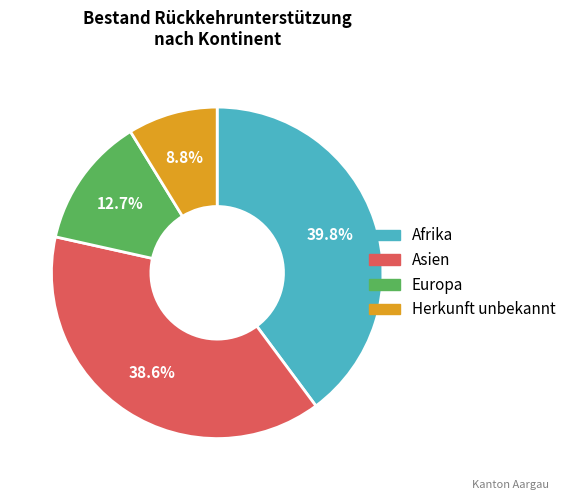

Is there a majority slice in this chart?

No